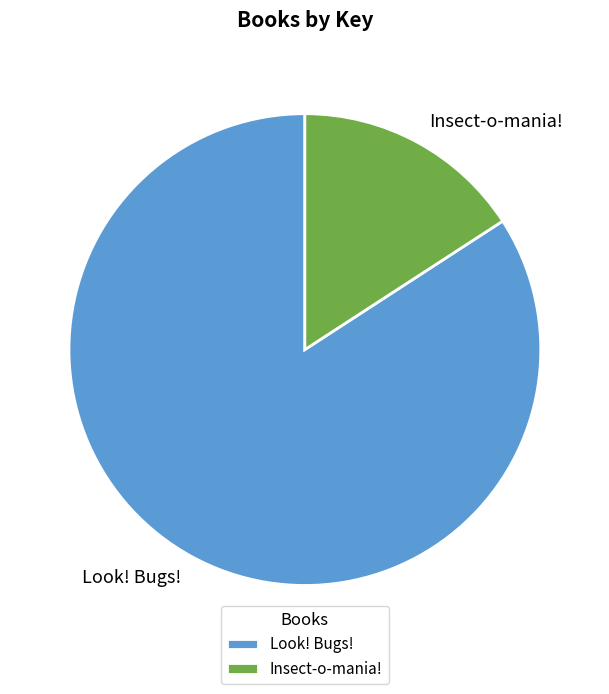

Is the sum of Look! Bugs! and Insect-o-mania! greater than half?

Yes